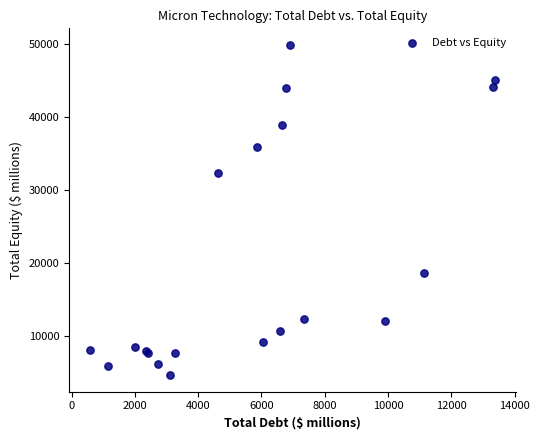

What Y value in the scatter plot is closest to 27280?

32294